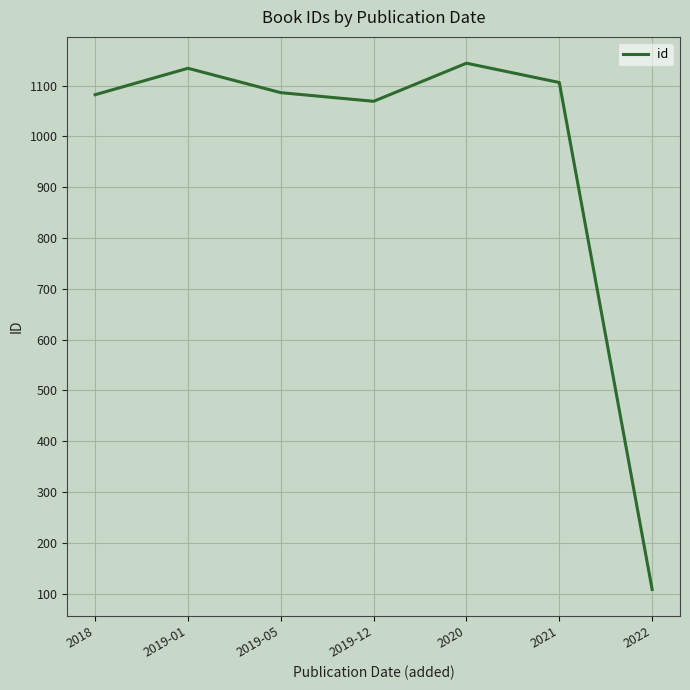

What is the difference between the maximum and minimum values?

1036